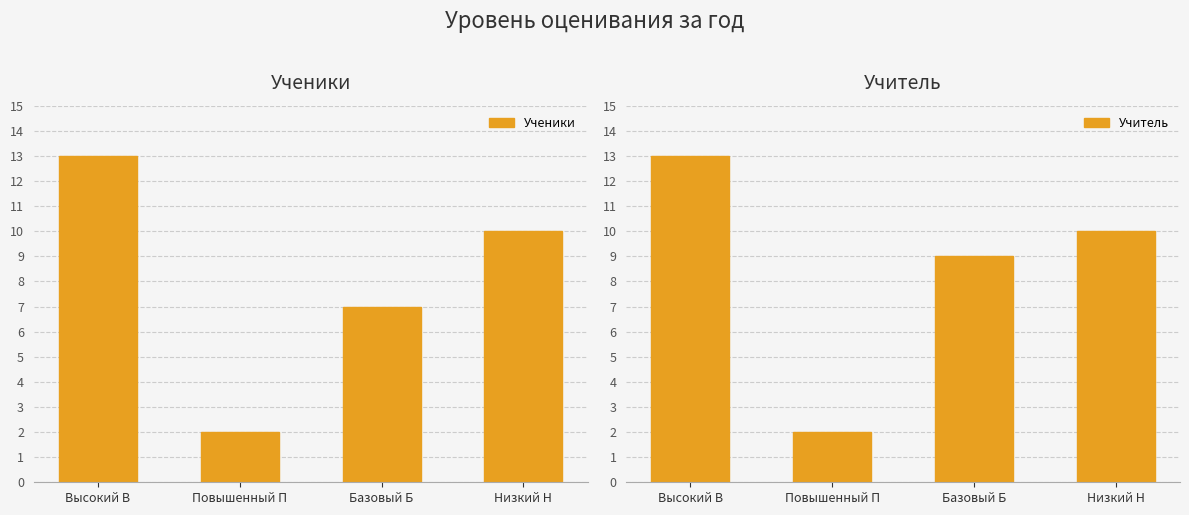

What is the difference between the maximum and minimum values in the Учитель series?

11